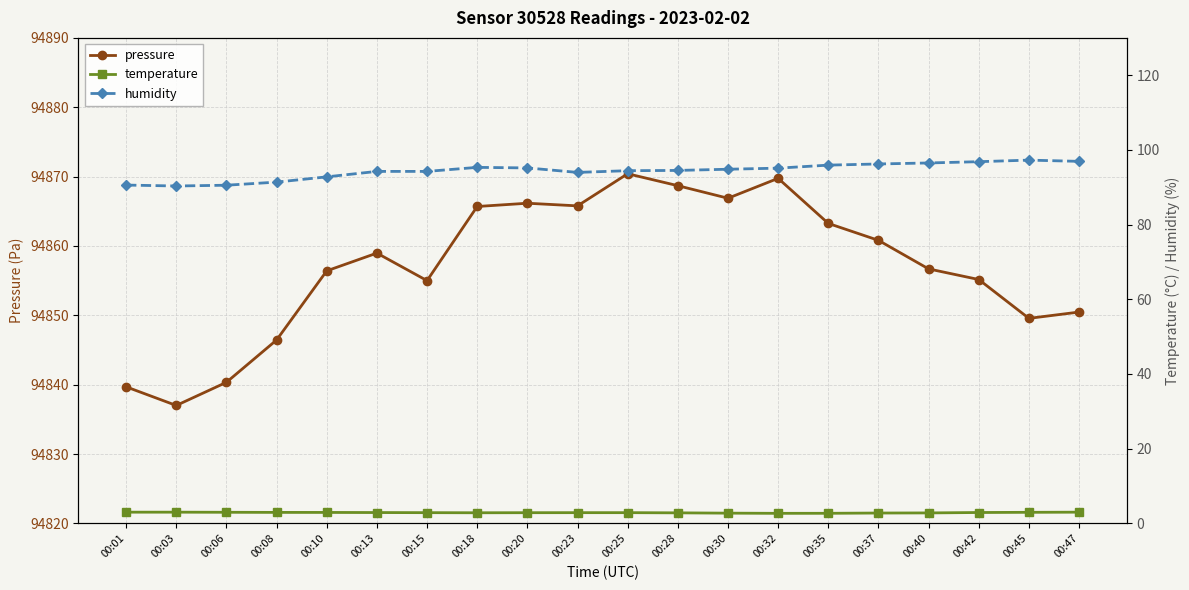

Rank the categories by humidity value from highest to lowest.

00:45, 00:47, 00:42, 00:40, 00:37, 00:35, 00:18, 00:20, 00:32, 00:30, 00:28, 00:25, 00:13, 00:15, 00:23, 00:10, 00:08, 00:01, 00:06, 00:03